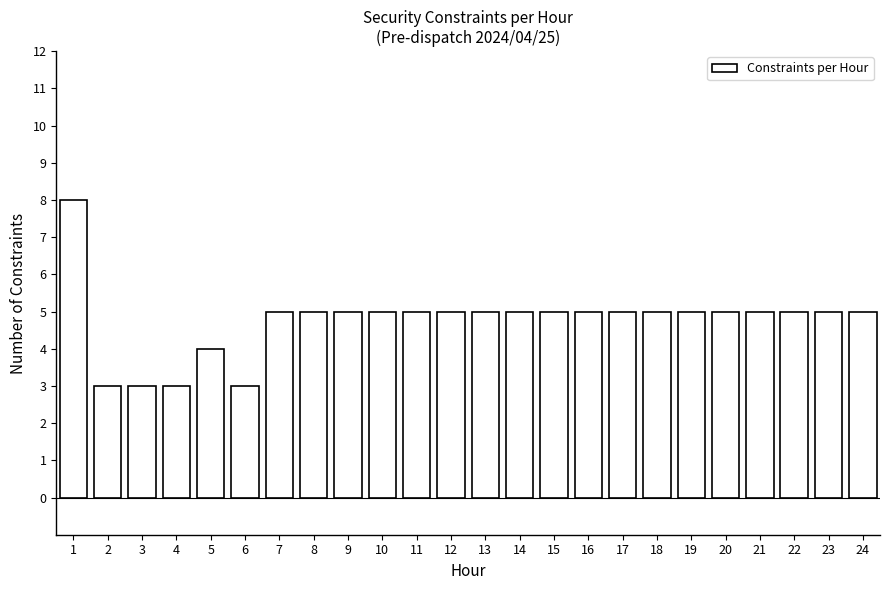

Reading left to right, transcribe all the data shown in this chart.

1=8	2=3	3=3	4=3	5=4	6=3	7=5	8=5	9=5	10=5	11=5	12=5	13=5	14=5	15=5	16=5	17=5	18=5	19=5	20=5	21=5	22=5	23=5	24=5